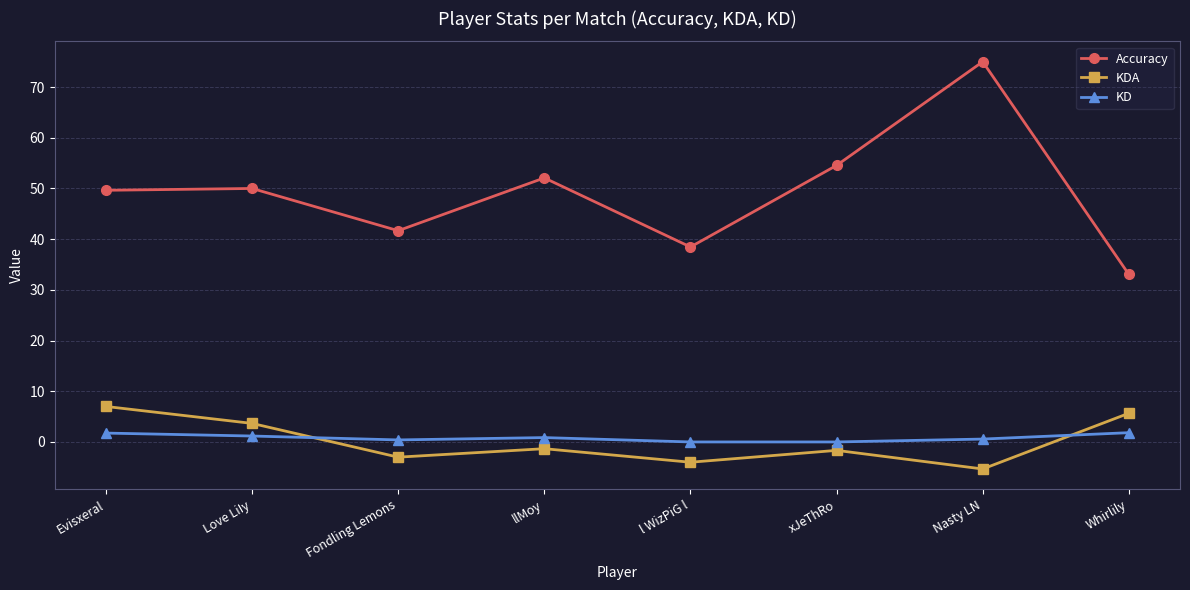

What is the label of the 2nd point from the left?

Love LiIy